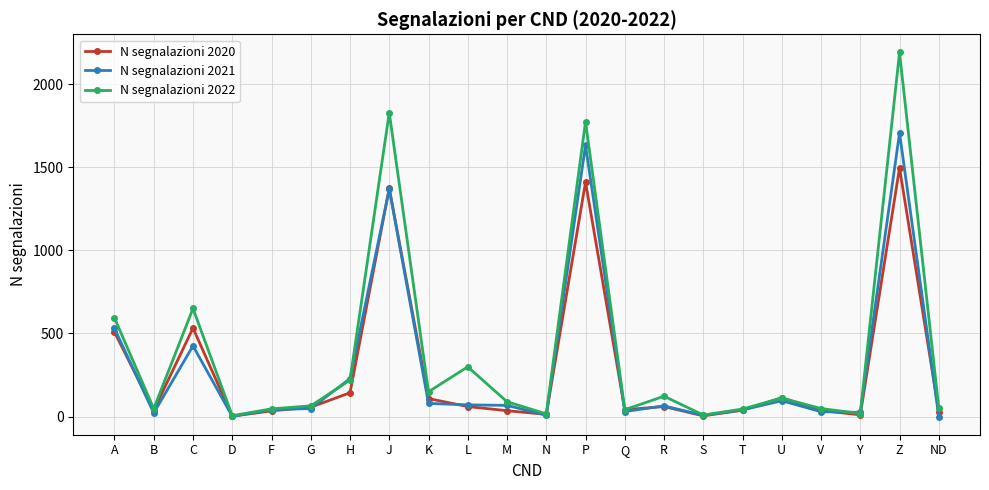

What is the label of the 21st point from the left?

Z